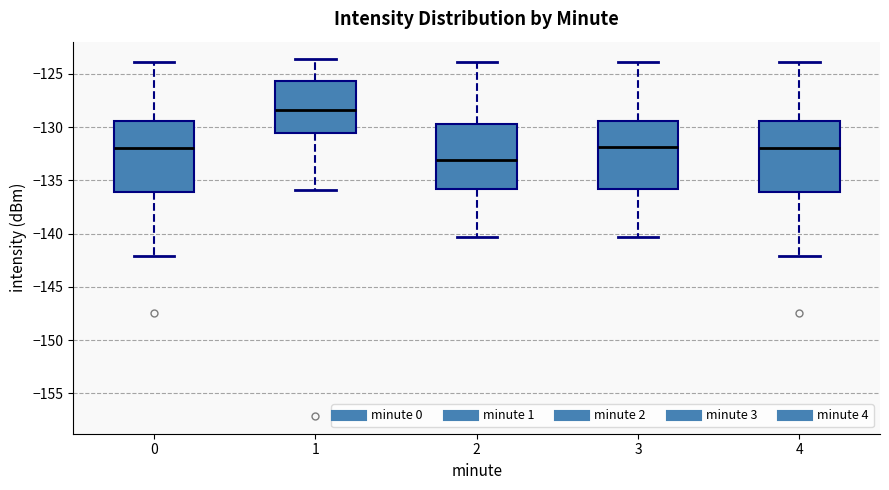

Reading left to right, read every box against the y-axis: the position of its median line, the range the box covers, and the ends of its whiskers. The values are not printed on the chart, so give them approximately, as read against the axis.

0: median -132.0, box -136.0 to -129.5, whiskers -142.0 to -124.0
1: median -128.5, box -130.5 to -125.5, whiskers -136.0 to -123.5
2: median -133.0, box -136.0 to -129.5, whiskers -140.5 to -124.0
3: median -132.0, box -136.0 to -129.5, whiskers -140.5 to -124.0
4: median -132.0, box -136.0 to -129.5, whiskers -142.0 to -124.0